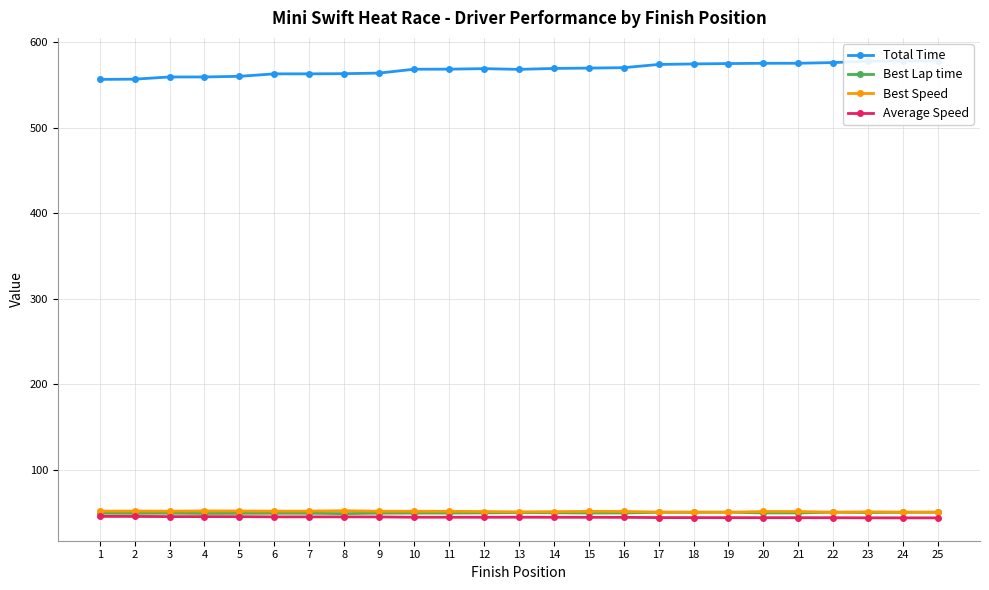

How many interior local valleys does the Average Speed series have?

1